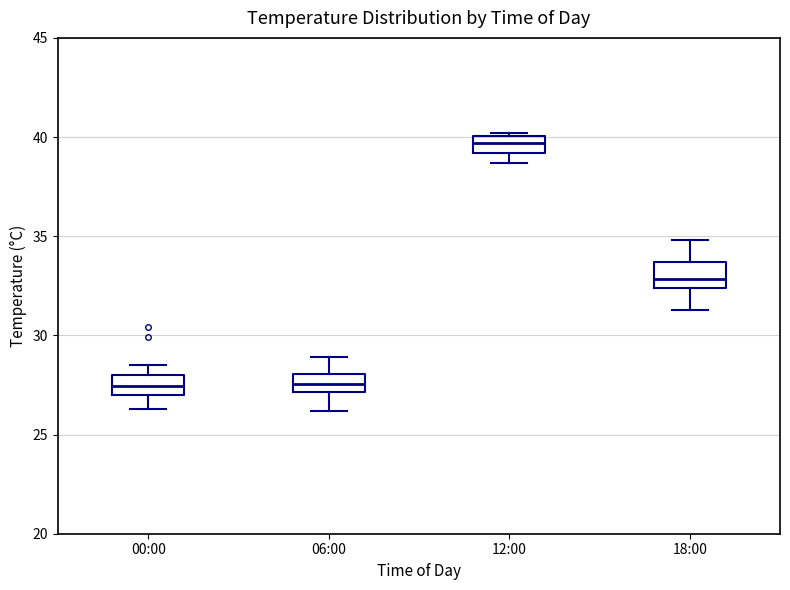

Which box has the highest median line?

12:00